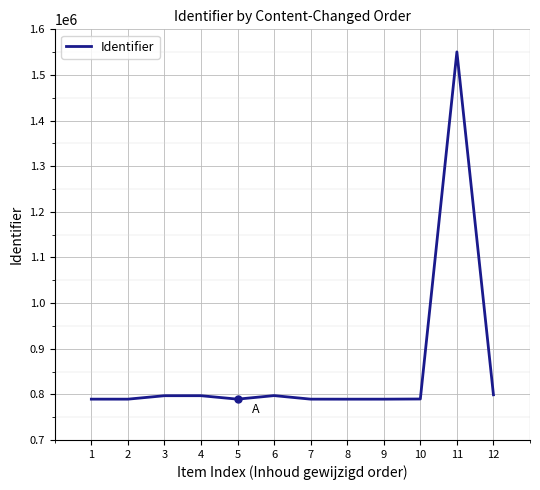

What is the ratio of the value at 5 to the value at 6?

1.0